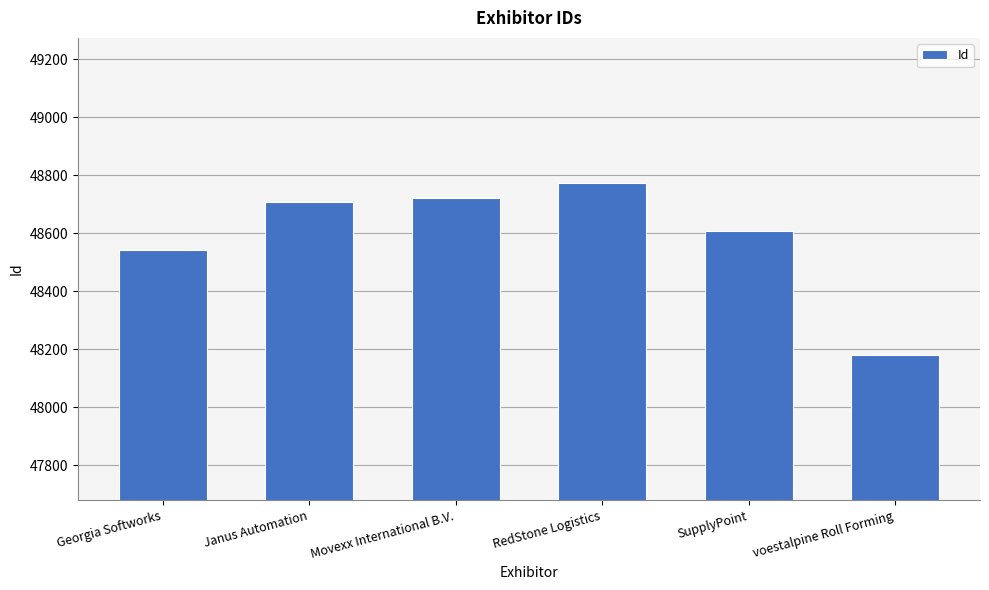

Does the chart contain any negative values?

No